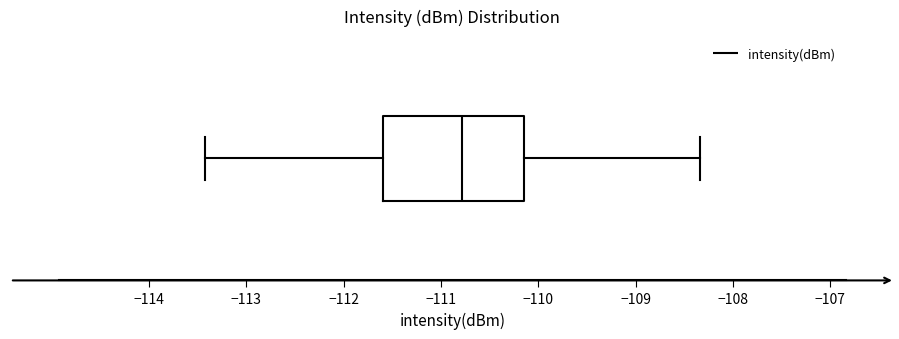

Read this box plot against the x-axis: the position of the median line, the range covered by the box, and the ends of both whiskers. The values are not printed on the chart, so give them approximately, as read against the axis.

median -110.8, box -111.6 to -110.1, whiskers -113.4 to -108.3